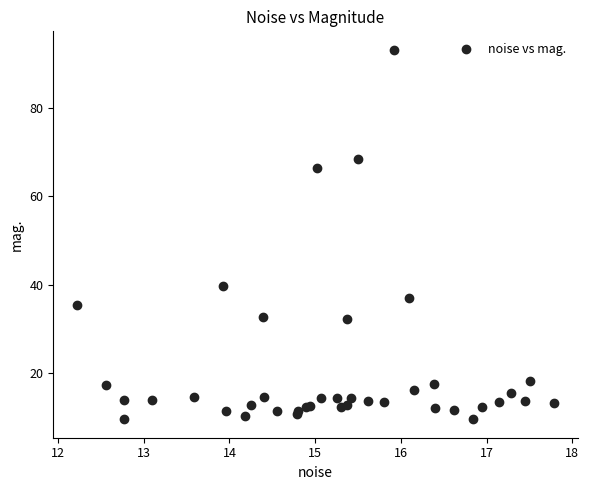

What Y value in the scatter plot is closest to 51?

39.7